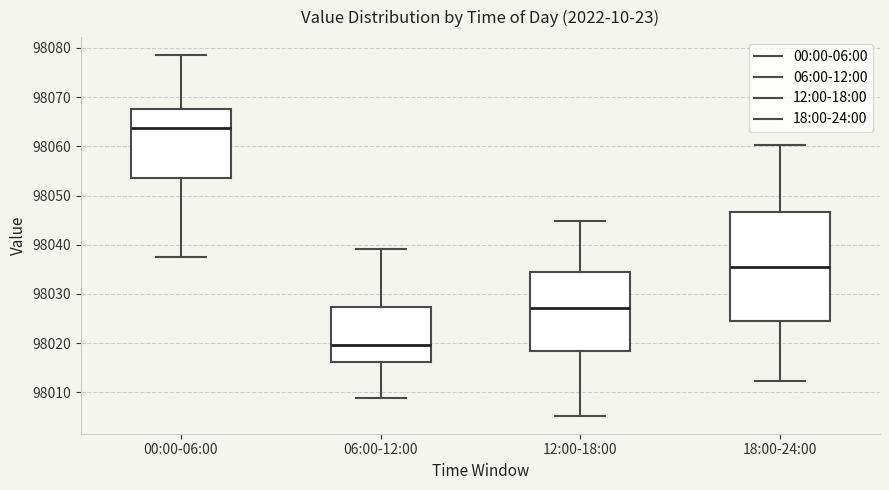

Which box has the lowest median line?

06:00-12:00